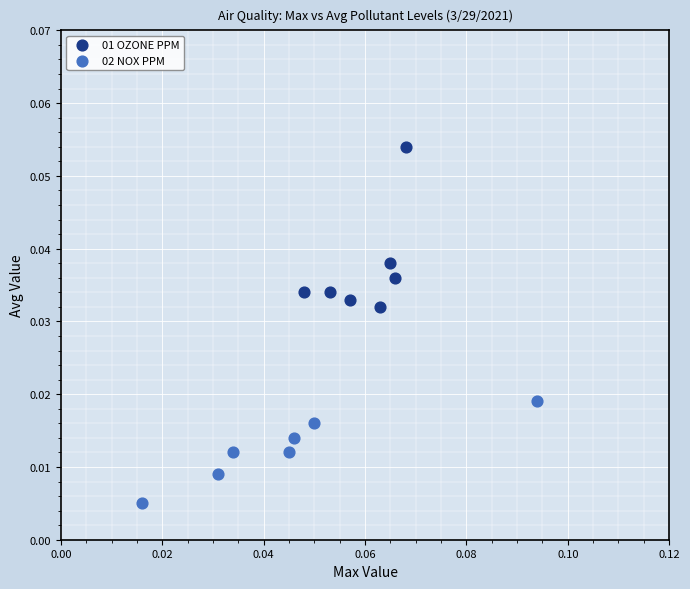

Which series contains the lowest Y value?

02 NOX PPM